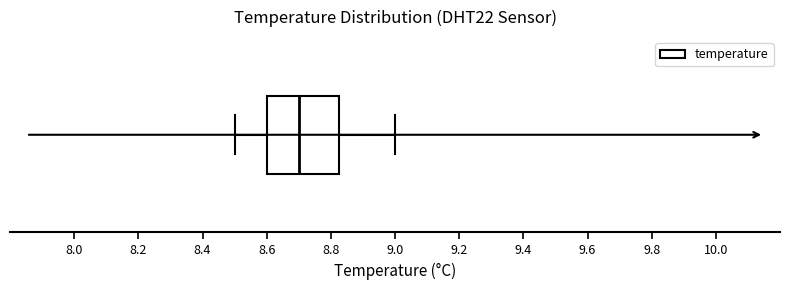

Where does the right whisker of the box end on the x-axis? The values are not printed on the chart, so give them approximately, as read against the axis.

9.00